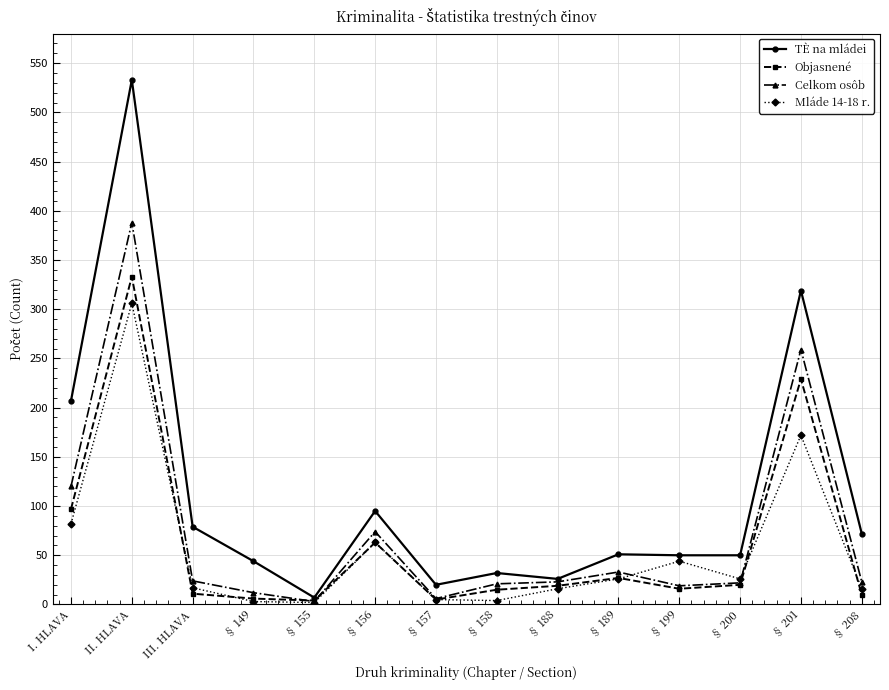

What is the difference between the highest and lowest values at § 149?

41